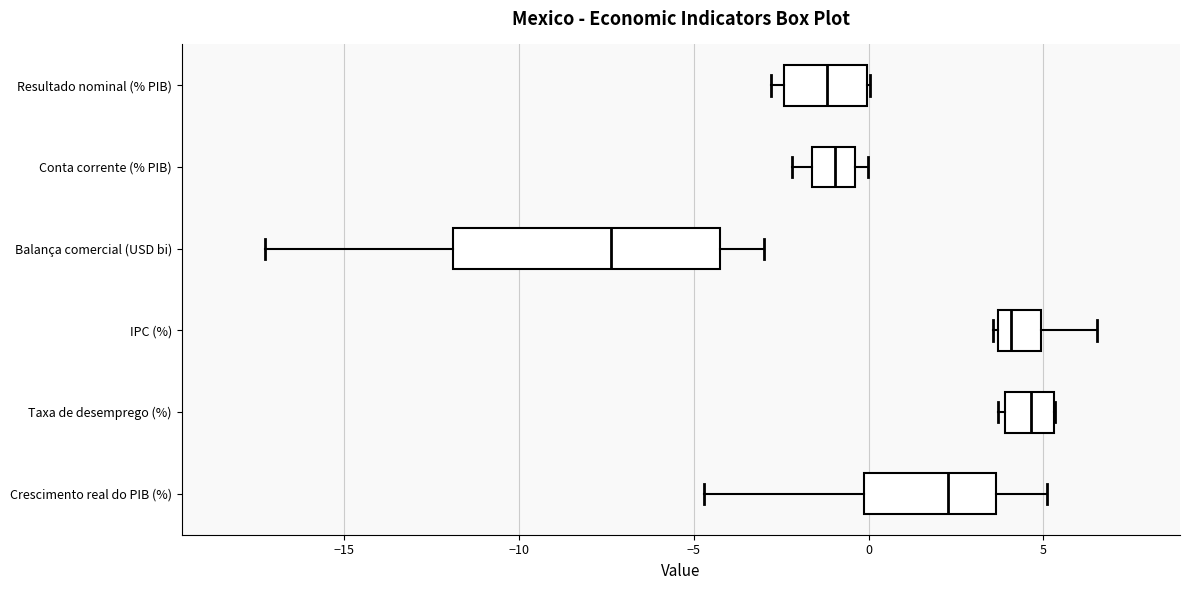

Where does the median line of the box for Conta corrente (% PIB) sit on the x-axis? The values are not printed on the chart, so give them approximately, as read against the axis.

-1.0